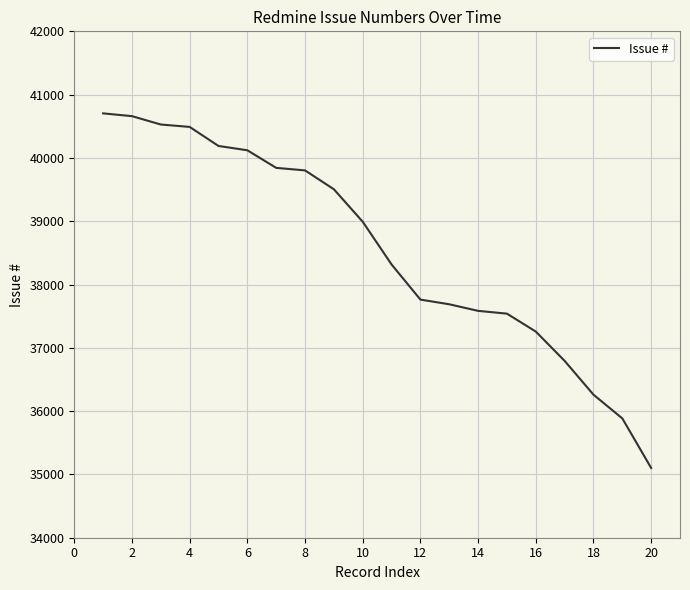

What is the minimum value shown in the chart?

35102